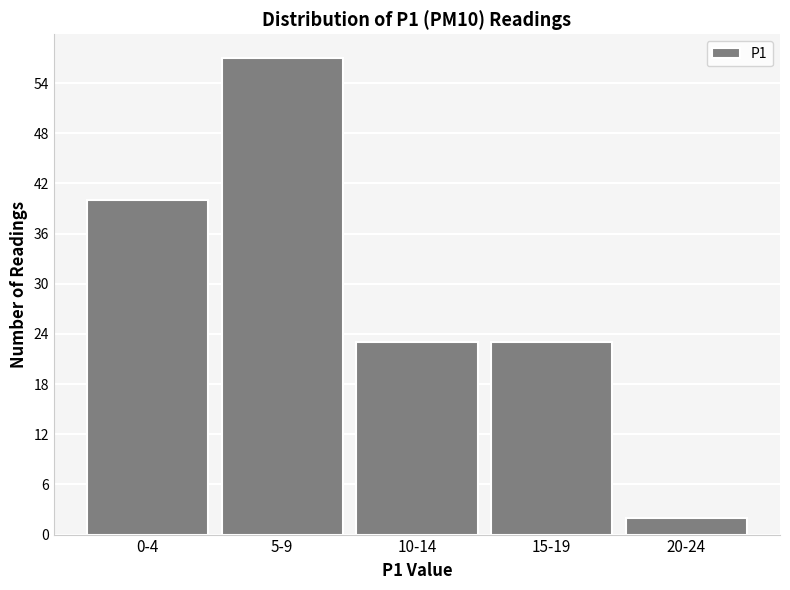

Reading right to left, list all the values displayed in this chart.

2	23	23	57	40